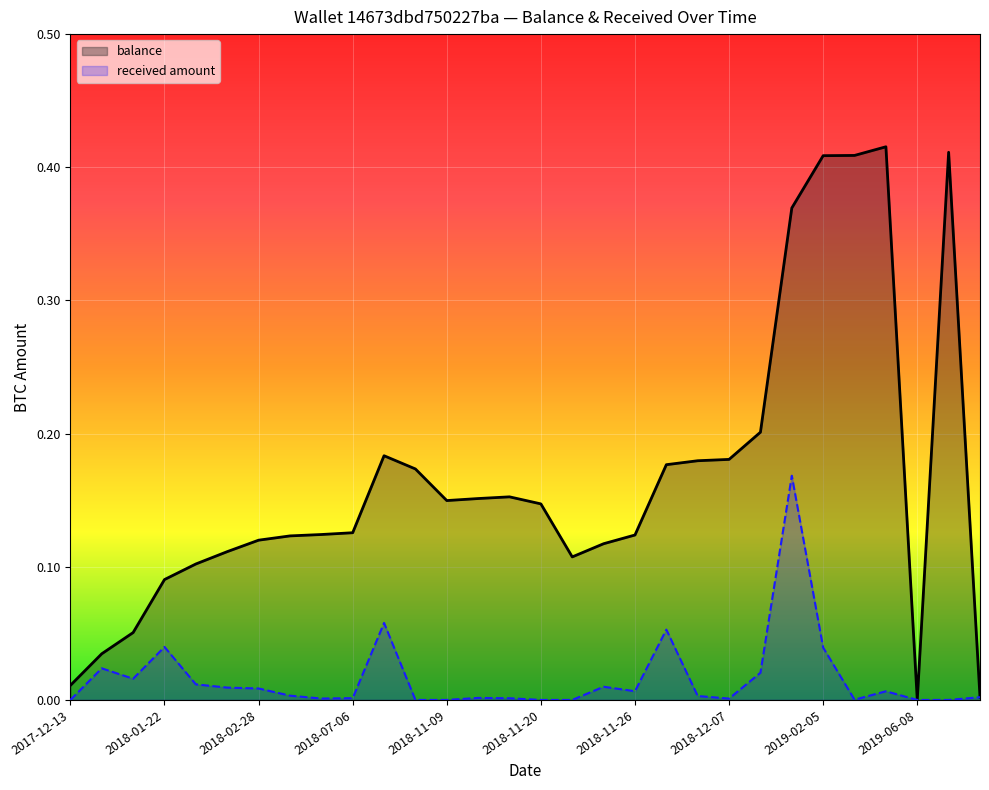

True or false: received amount and balance intersect in this chart.

False